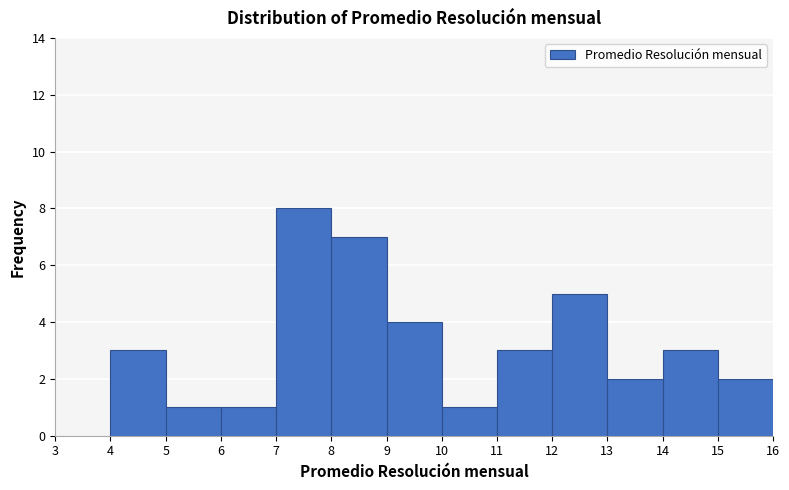

Reading left to right, list every bar in this chart as the range it spans on the x-axis followed by its height. The values are not printed on the chart, so give them approximately, as read against the axis.

3 to 4: 0
4 to 5: 3
5 to 6: 1
6 to 7: 1
7 to 8: 8
8 to 9: 7
9 to 10: 4
10 to 11: 1
11 to 12: 3
12 to 13: 5
13 to 14: 2
14 to 15: 3
15 to 16: 2